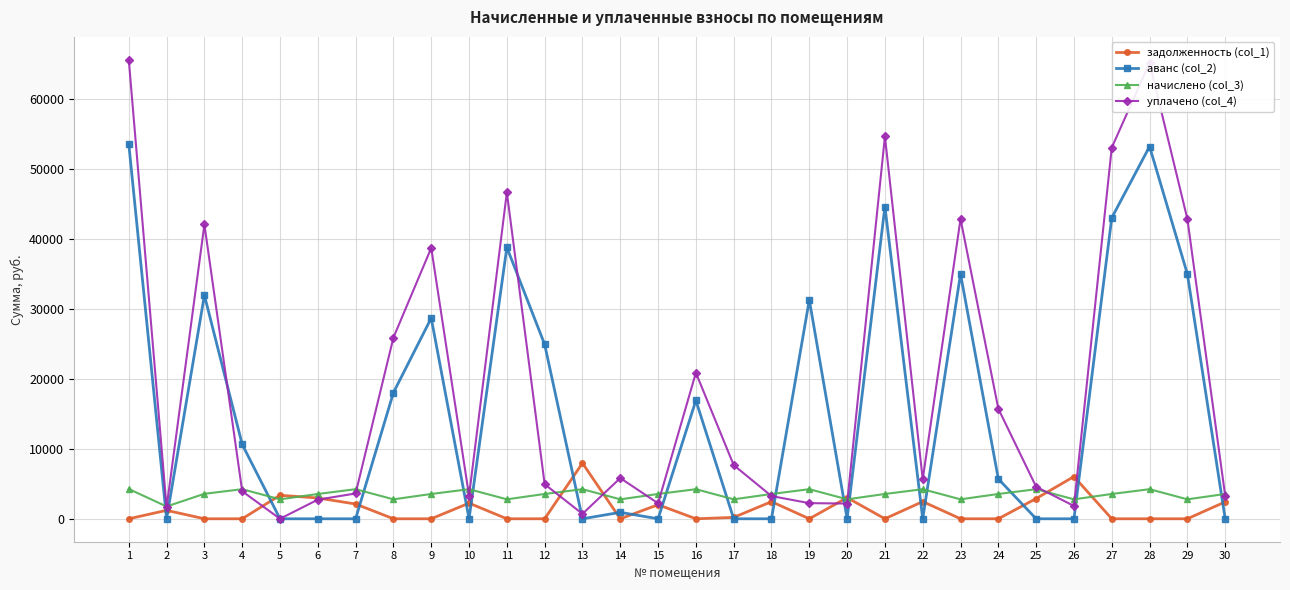

The задолженность (col_1) series shows 2109.3 at 7. True or false?

True